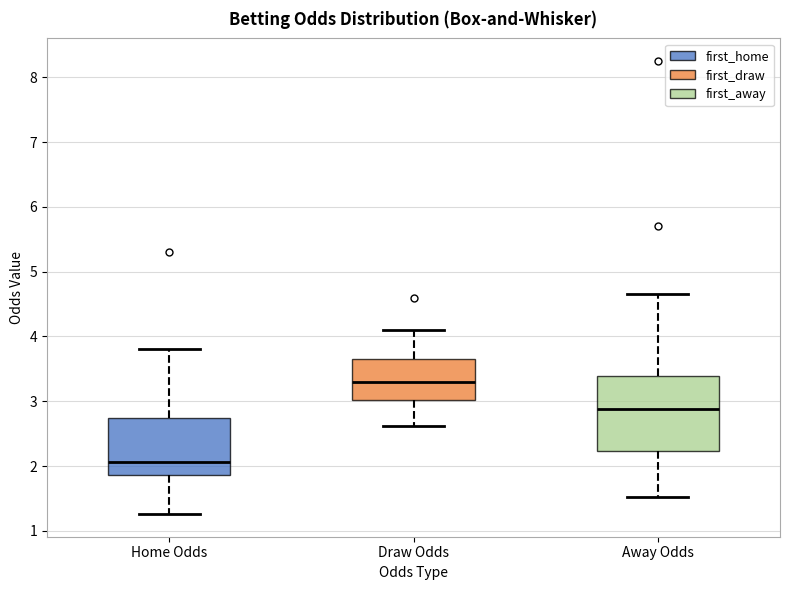

Reading left to right, read every box against the y-axis: the position of its median line, the range the box covers, and the ends of its whiskers. The values are not printed on the chart, so give them approximately, as read against the axis.

Home Odds: median 2.1, box 1.9 to 2.7, whiskers 1.3 to 3.8
Draw Odds: median 3.3, box 3.0 to 3.7, whiskers 2.6 to 4.1
Away Odds: median 2.9, box 2.2 to 3.4, whiskers 1.5 to 4.7